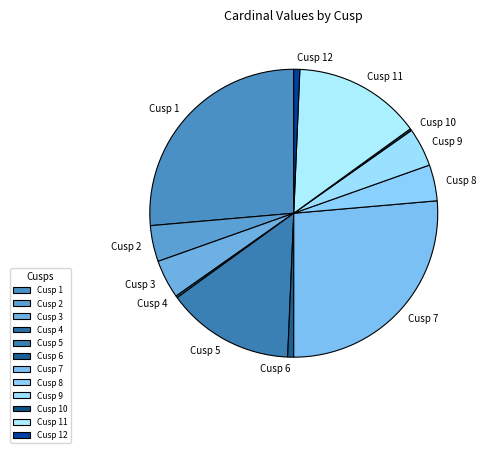

What percentage is the Cusp 7 slice, to the nearest percent?

26%